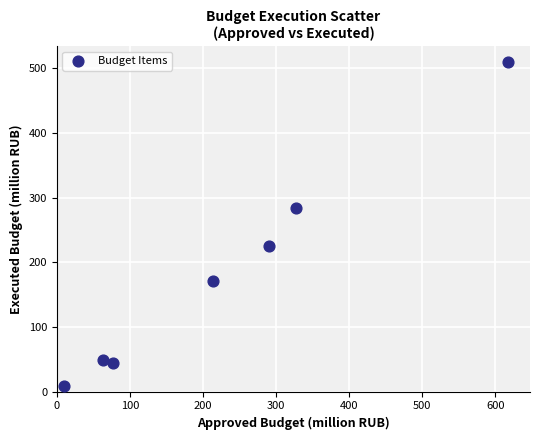

What is the range of Y values (max minus min)?

500.1